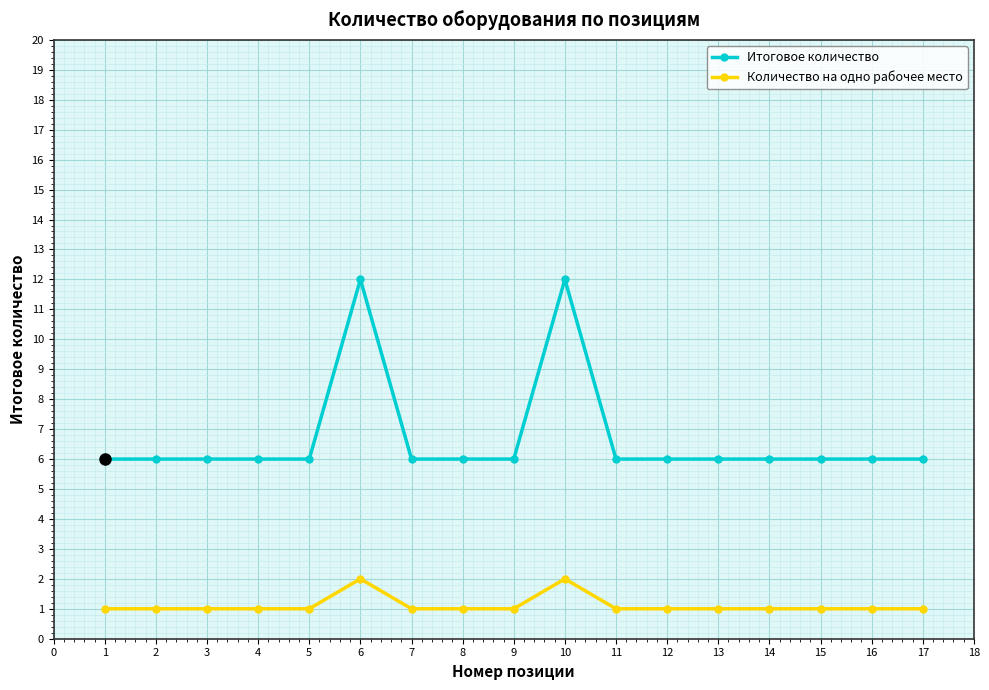

True or false: Итоговое количество has a value of 6 at 7.

True